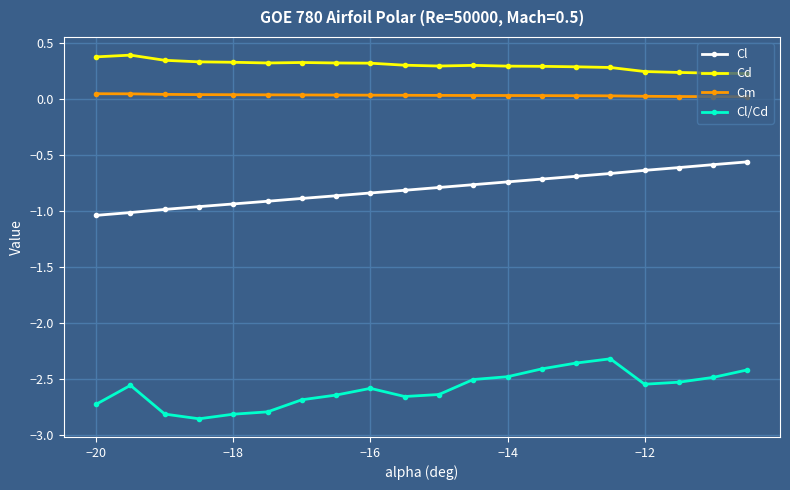

What is the highest value of the Cl/Cd series?

-2.3